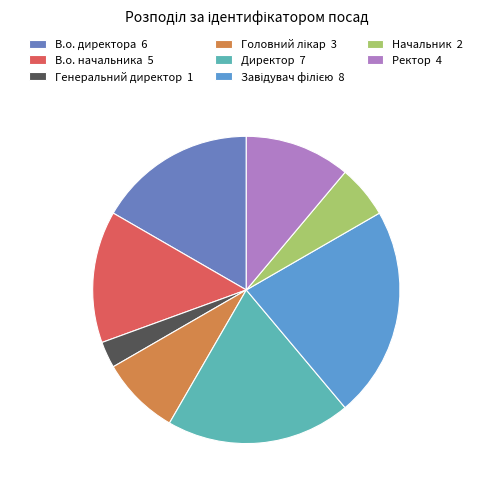

Is Завідувач філією the majority of the pie?

No